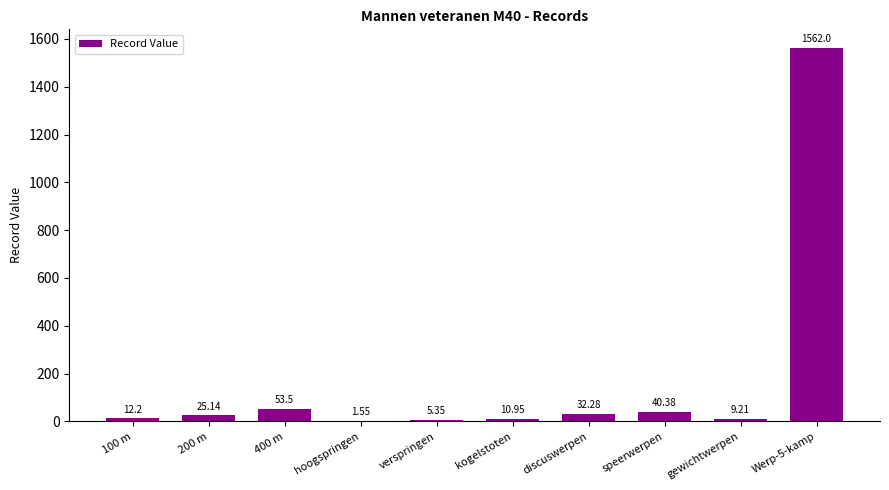

Are the bars grouped side by side (vs. stacked)?

No